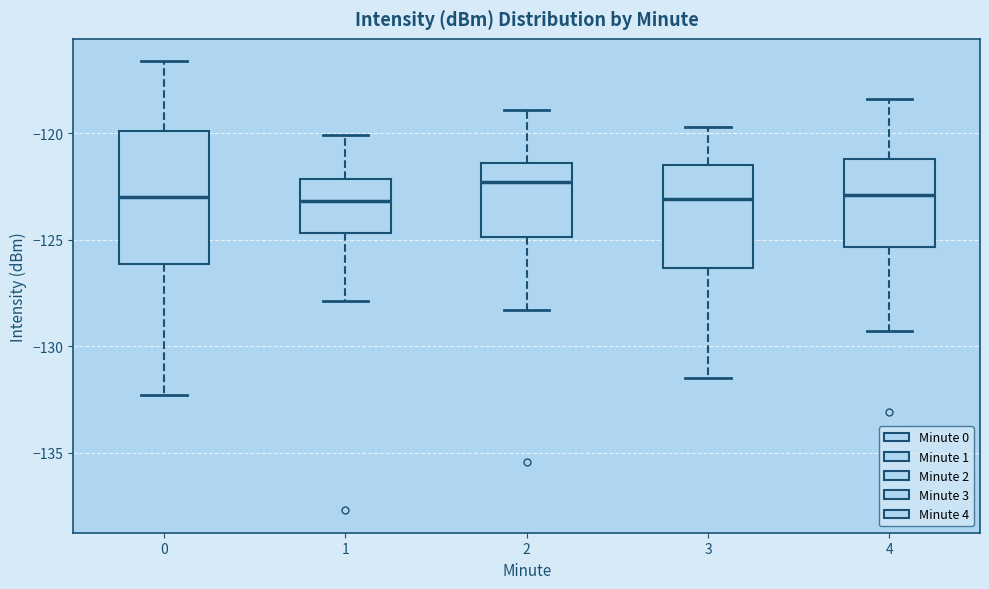

Reading left to right, read every box against the y-axis: the position of its median line, the range the box covers, and the ends of its whiskers. The values are not printed on the chart, so give them approximately, as read against the axis.

0: median -123.0, box -126.0 to -120.0, whiskers -132.5 to -116.5
1: median -123.0, box -124.5 to -122.0, whiskers -128.0 to -120.0
2: median -122.5, box -125.0 to -121.5, whiskers -128.5 to -119.0
3: median -123.0, box -126.5 to -121.5, whiskers -131.5 to -119.5
4: median -123.0, box -125.5 to -121.0, whiskers -129.5 to -118.5